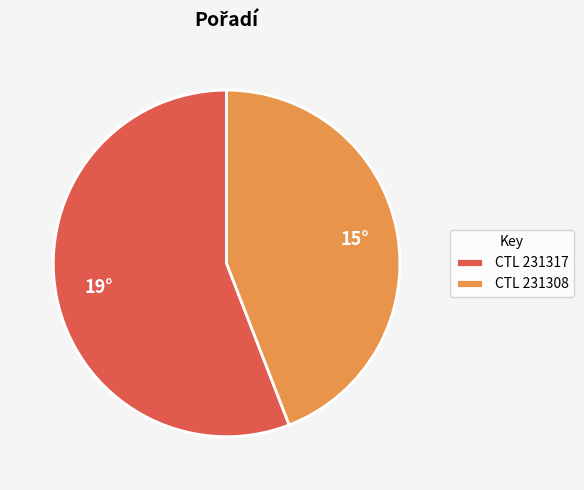

The CTL 231308 slice represents 44% of the pie. True or false?

True